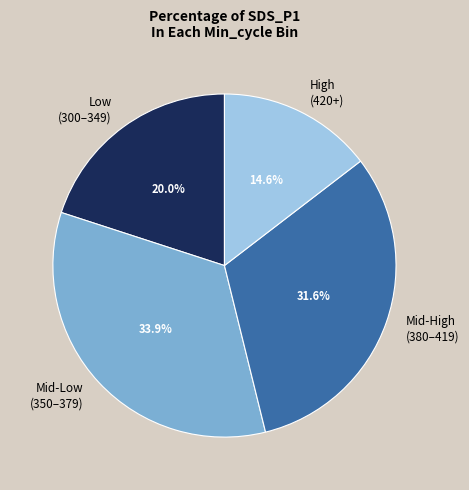

Does any single category account for the majority?

No